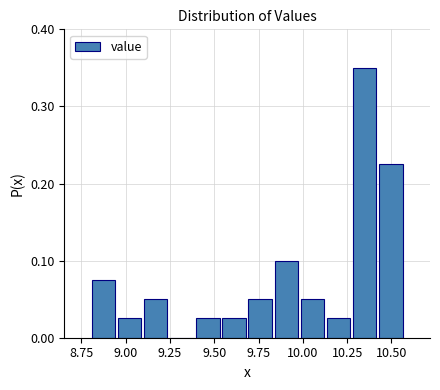

Read against the x-axis, roughly where is the centre of the tallest bar?

10.35